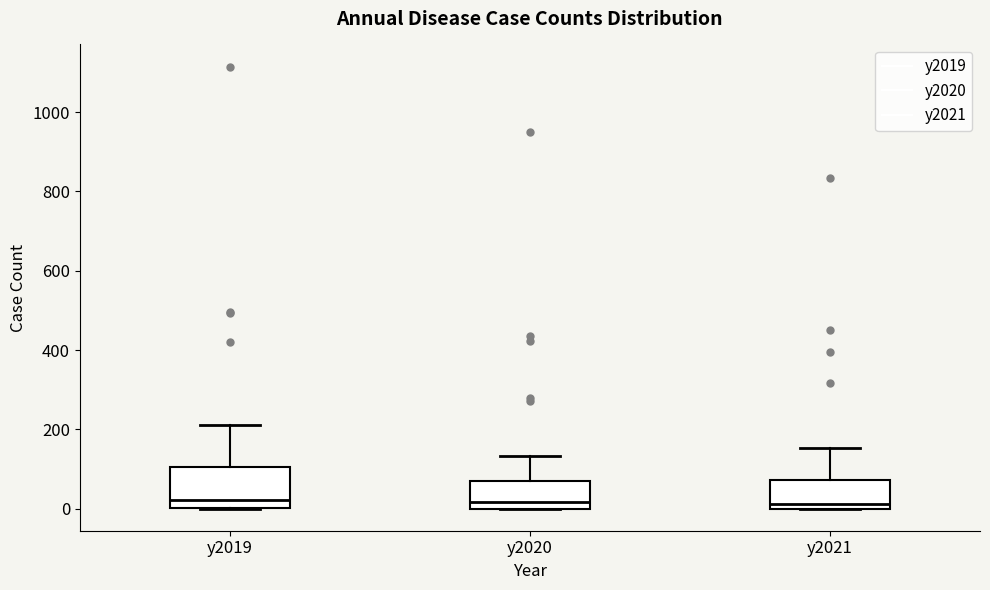

Reading left to right, transcribe this box plot: for each box, give where its median line is, the range the box spans, and where its two whiskers end, as read against the y-axis. The values are not printed on the chart, so give them approximately, as read against the axis.

y2019: median 20, box 0 to 100, whiskers 0 to 220
y2020: median 20, box 0 to 60, whiskers 0 to 140
y2021: median 20, box 0 to 80, whiskers 0 to 160